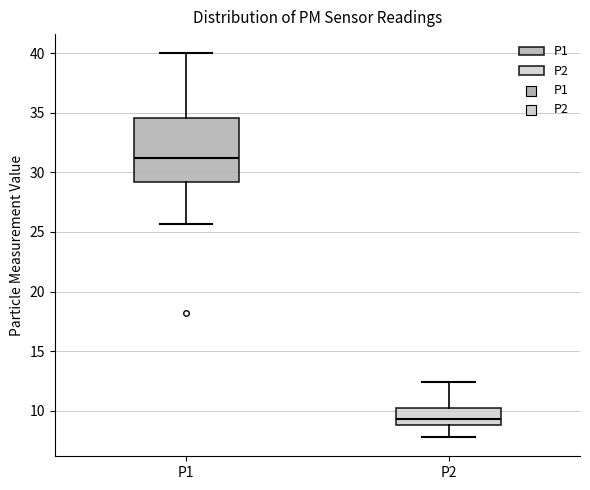

Where does the upper whisker of the box for P1 end on the y-axis? The values are not printed on the chart, so give them approximately, as read against the axis.

40.0